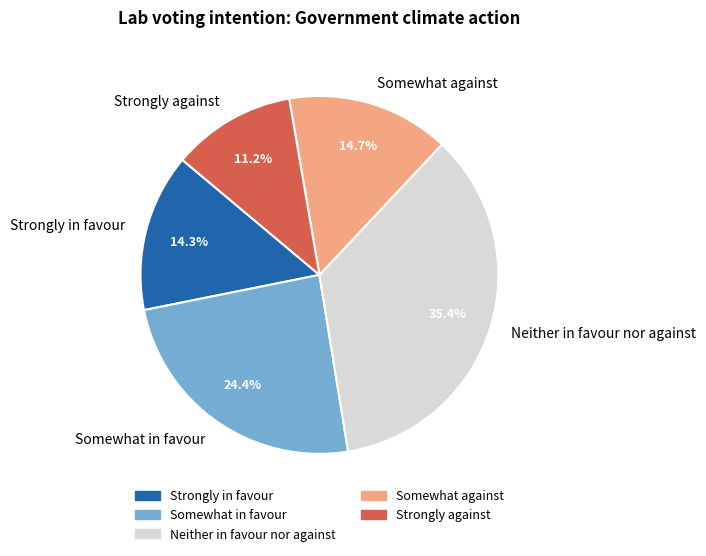

What is the smallest slice in the pie chart?

Strongly against